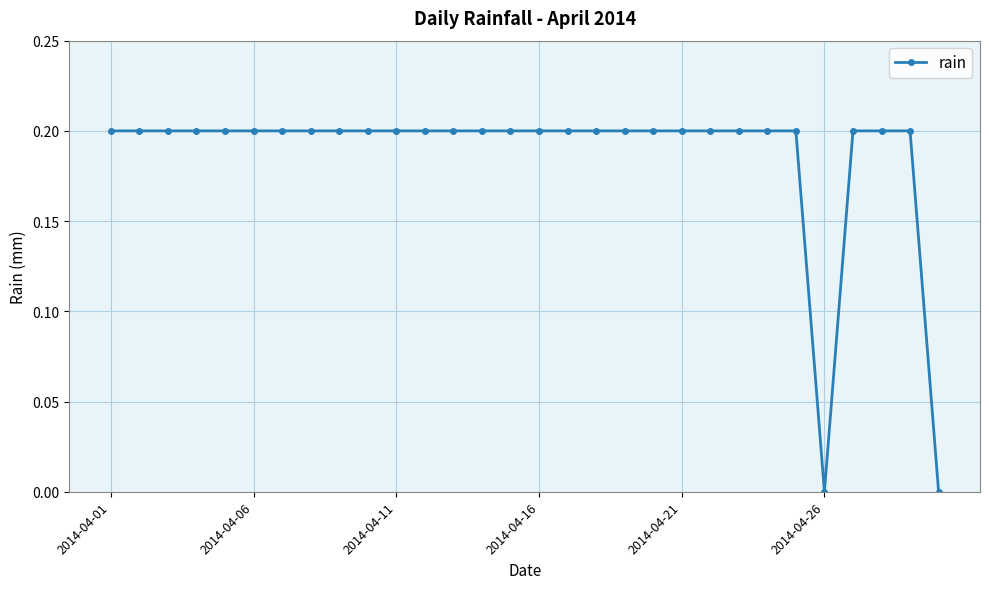

Reading left to right, list all the values displayed in this chart.

0.2	0.2	0.2	0.2	0.2	0.2	0.2	0.2	0.2	0.2	0.2	0.2	0.2	0.2	0.2	0.2	0.2	0.2	0.2	0.2	0.2	0.2	0.2	0.2	0.2	0.0	0.2	0.2	0.2	0.0